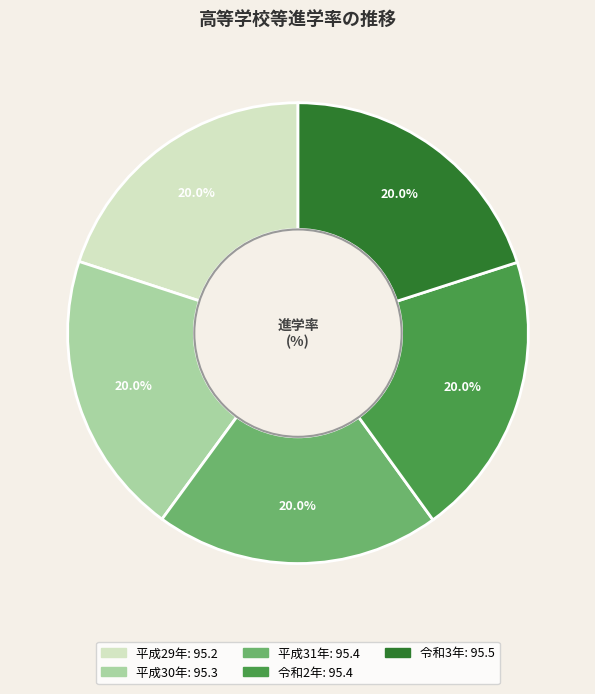

To the nearest percent, what is the average slice percentage?

20%